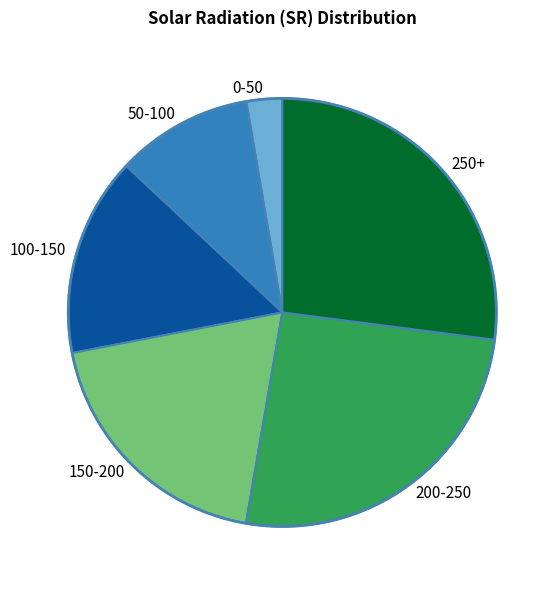

Is it true that 250+ is 17% of the pie?

False